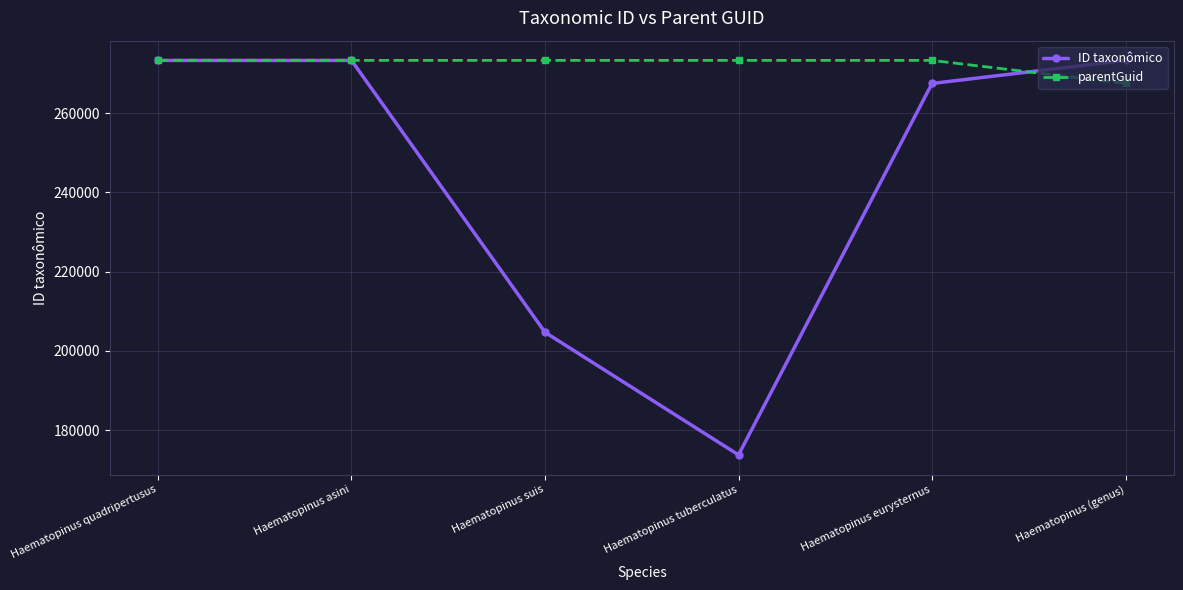

At how many categories does at least one series exceed 188660?

6